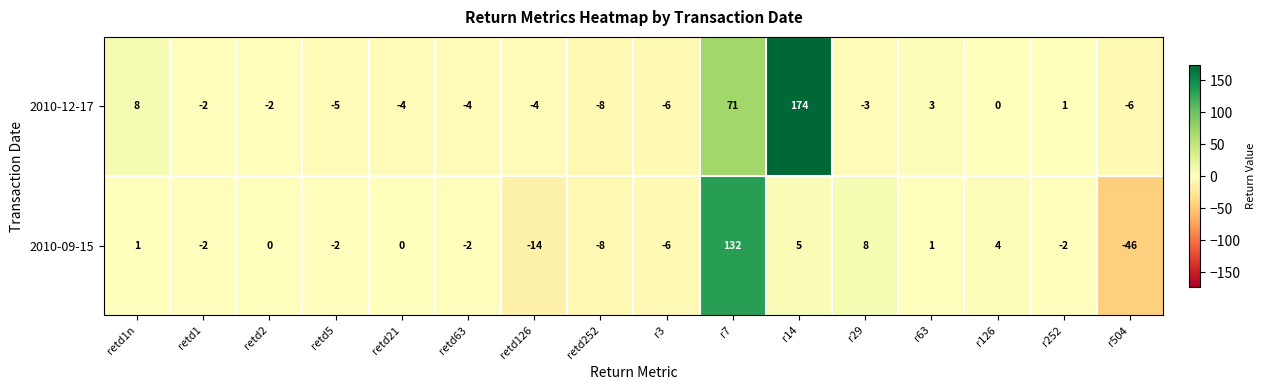

What is the spread (max minus min) of values at r14?

169